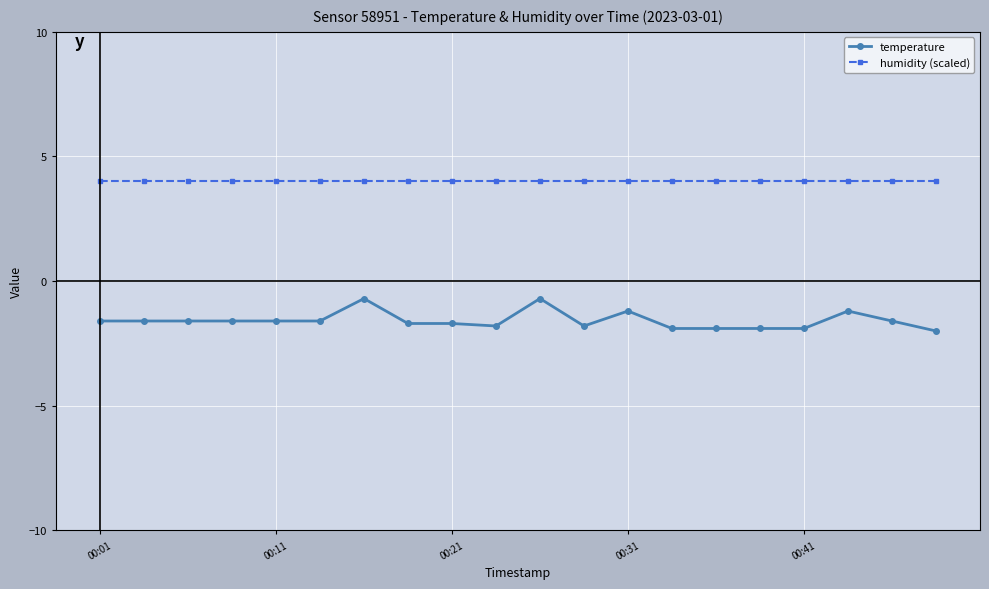

Reading left to right, extract all data points from this chart.

temperature: -1.6	-1.6	-1.6	-1.6	-1.6	-1.6	-0.7	-1.7	-1.7	-1.8	-0.7	-1.8	-1.2	-1.9	-1.9	-1.9	-1.9	-1.2	-1.6	-2.0
humidity (scaled): 4.0	4.0	4.0	4.0	4.0	4.0	4.0	4.0	4.0	4.0	4.0	4.0	4.0	4.0	4.0	4.0	4.0	4.0	4.0	4.0